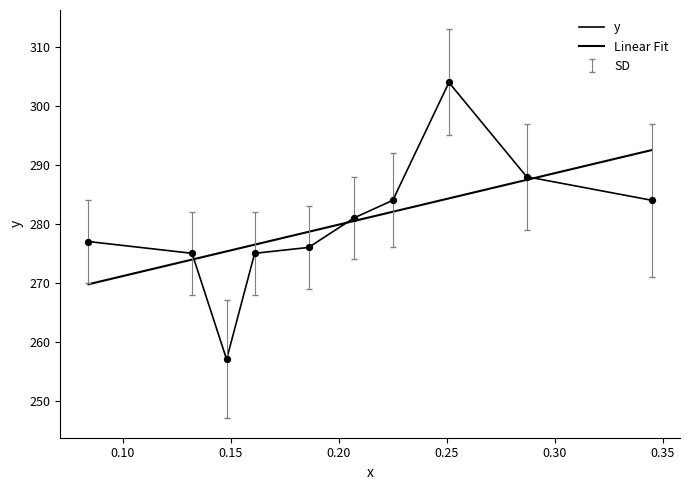

Which series reaches the maximum Y coordinate?

y